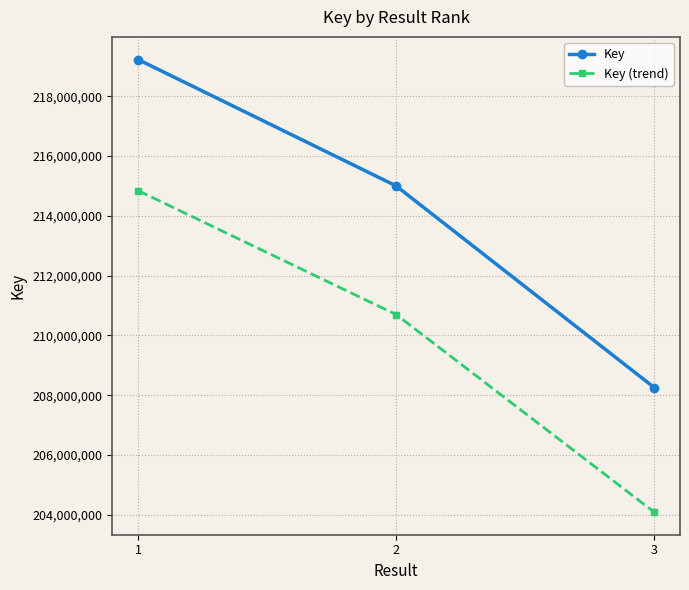

Does the chart display data point markers on the line(s)?

Yes